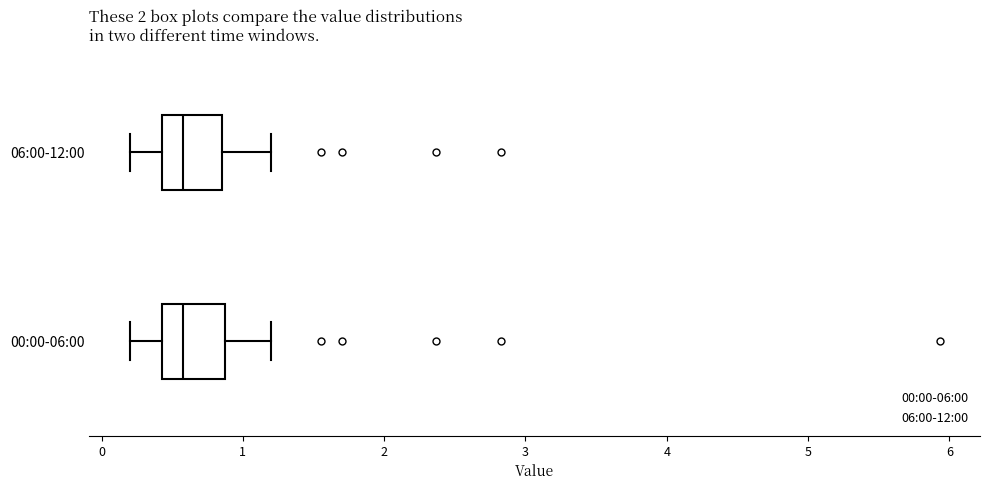

Where does the left whisker of the box for 06:00-12:00 end on the x-axis? The values are not printed on the chart, so give them approximately, as read against the axis.

0.2